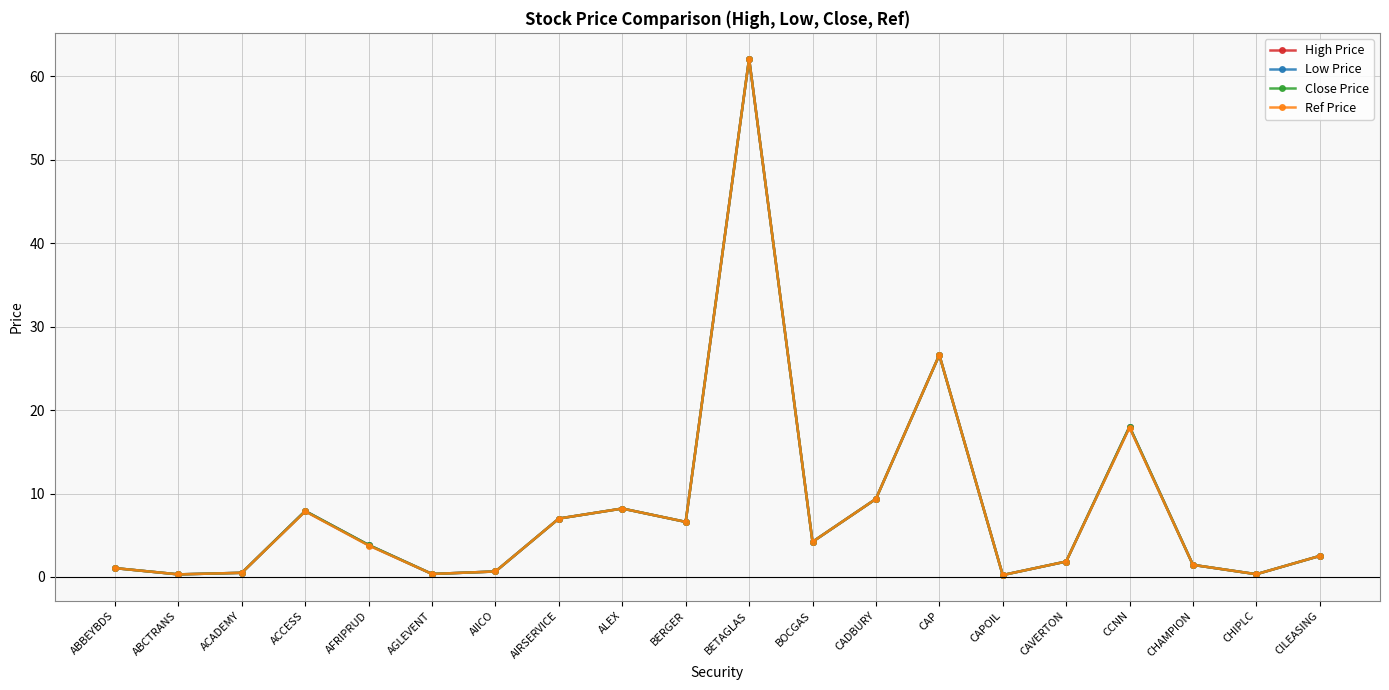

Which category has the lowest value in the Low Price series?

CAPOIL